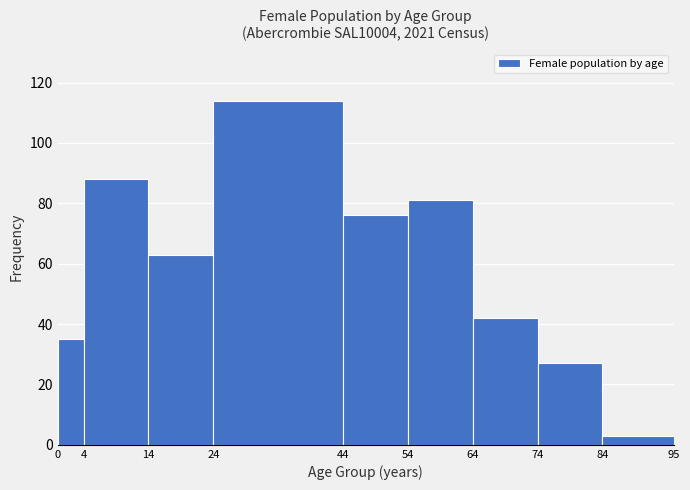

Which range on the x-axis has the tallest bar?

24 to 44